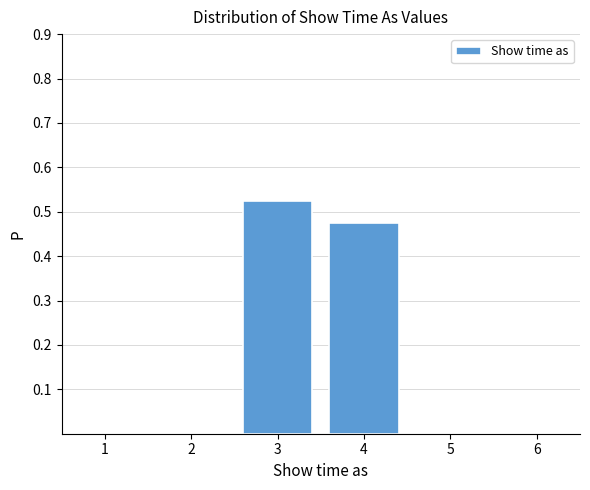

At which category does the chart reach its minimum across all series?

4